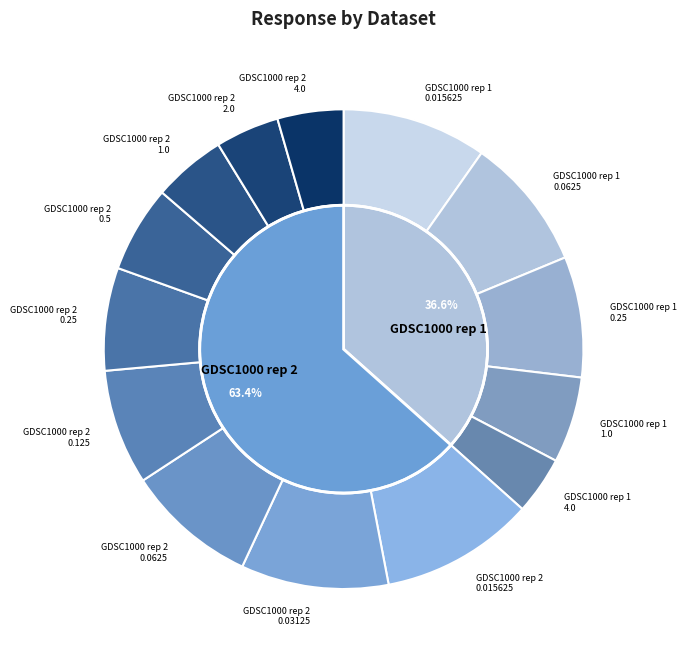

Which slice is the largest?

GDSC1000 rep 2
0.015625